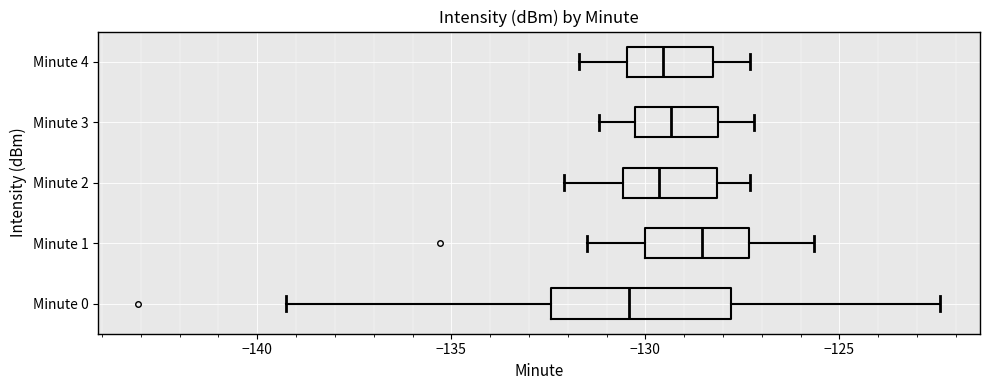

Which box has the furthest to the right median line?

Minute 1